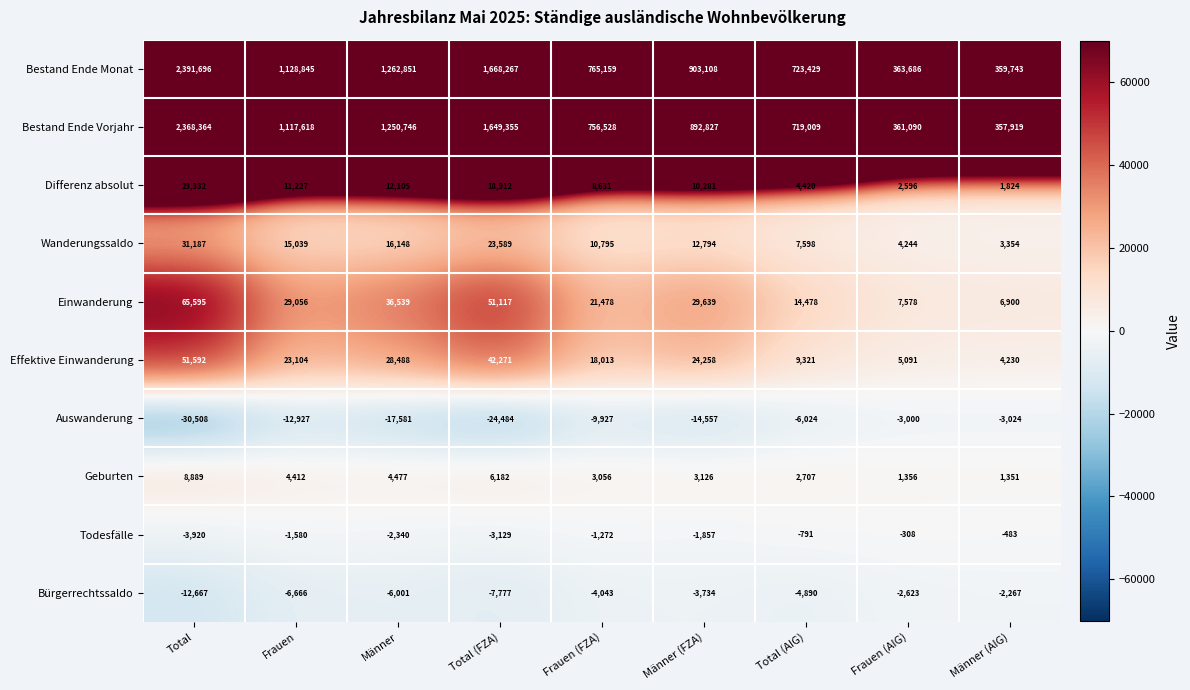

What is the total value across all series at Männer (FZA)?

1855885